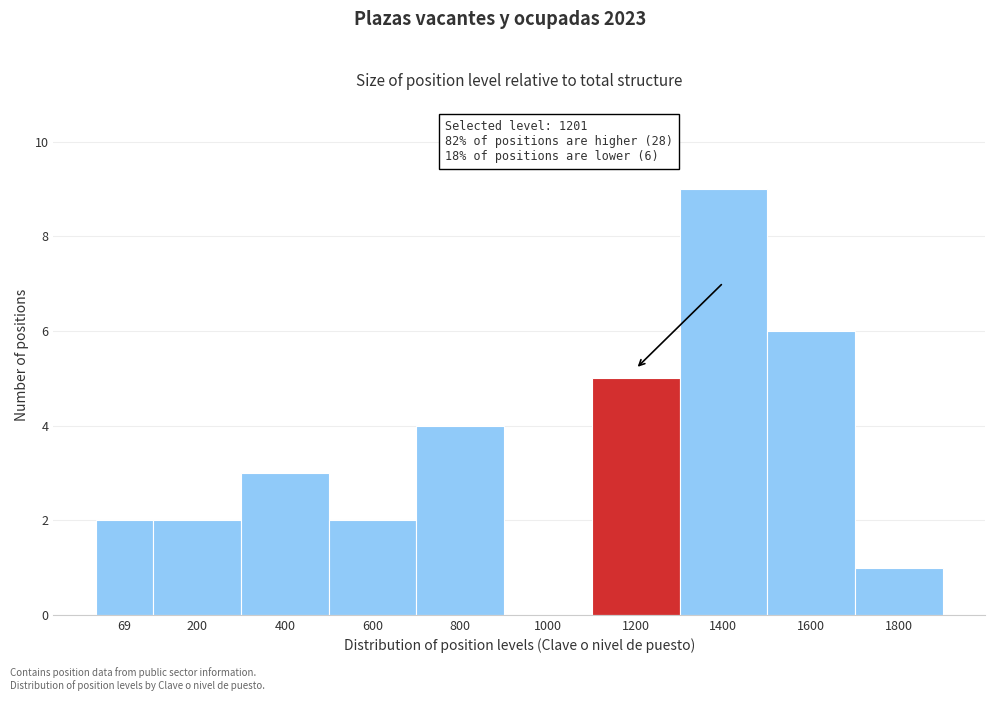

Reading left to right, what are all the values shown in this chart?

69=2	200=2	400=3	600=2	800=4	1000=0	1200=5	1400=9	1600=6	1800=1